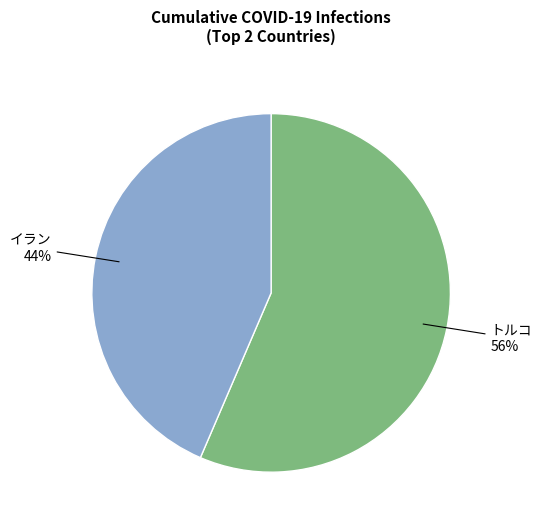

To the nearest percent, what is the average slice percentage?

50%